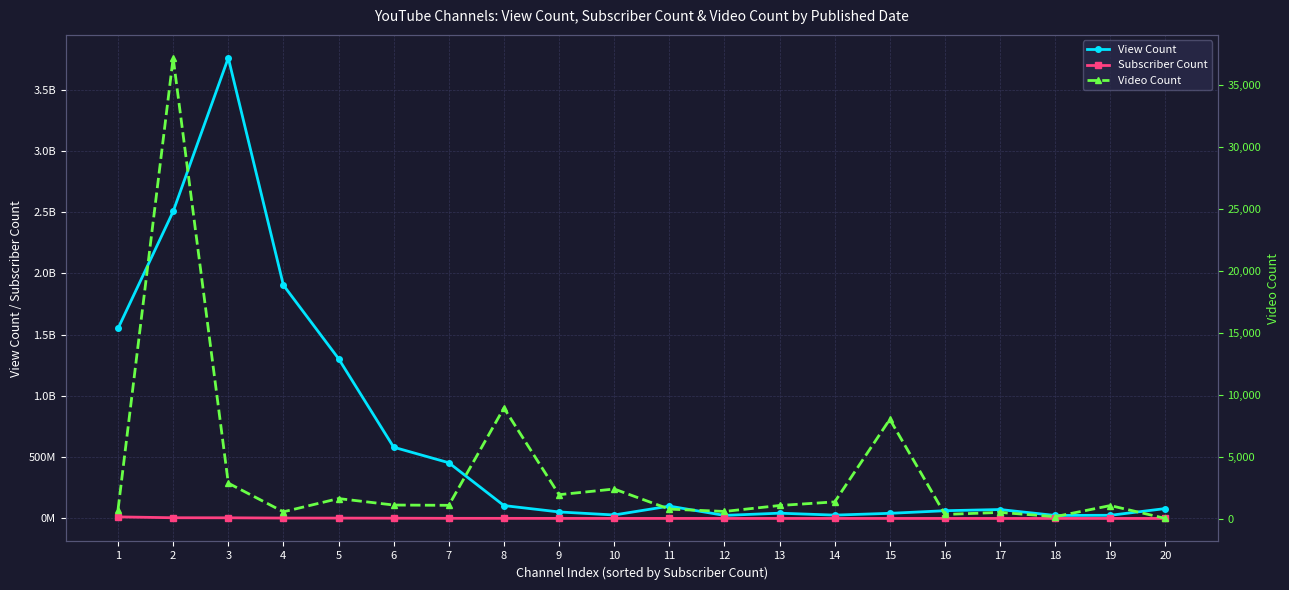

What is the maximum value for Subscriber Count?

12900000